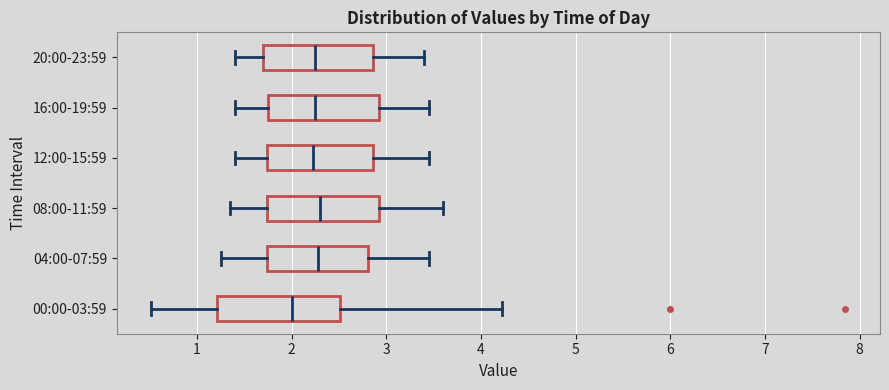

Comparing the boxes themselves (not the whiskers), which one is the widest?

00:00-03:59